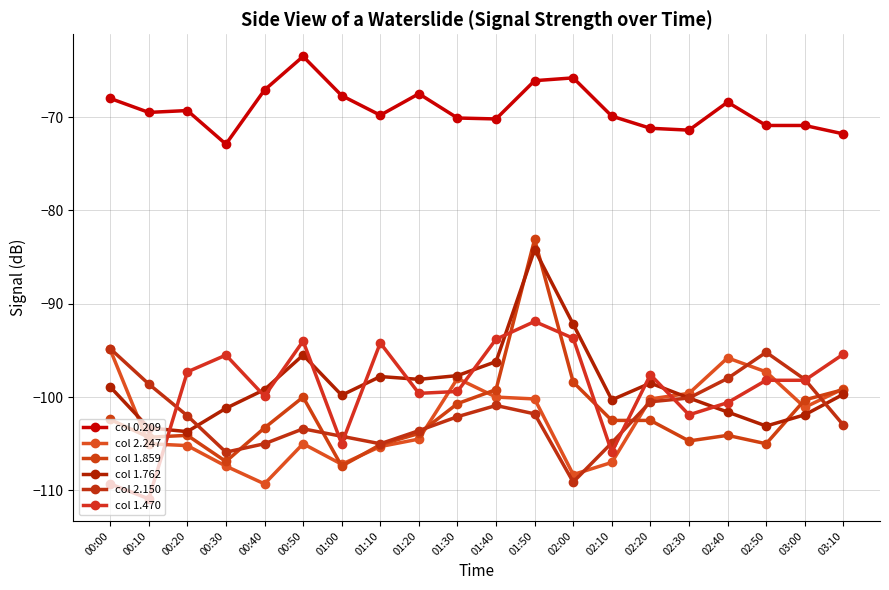

What is the label of the 12th point from the right?

01:20